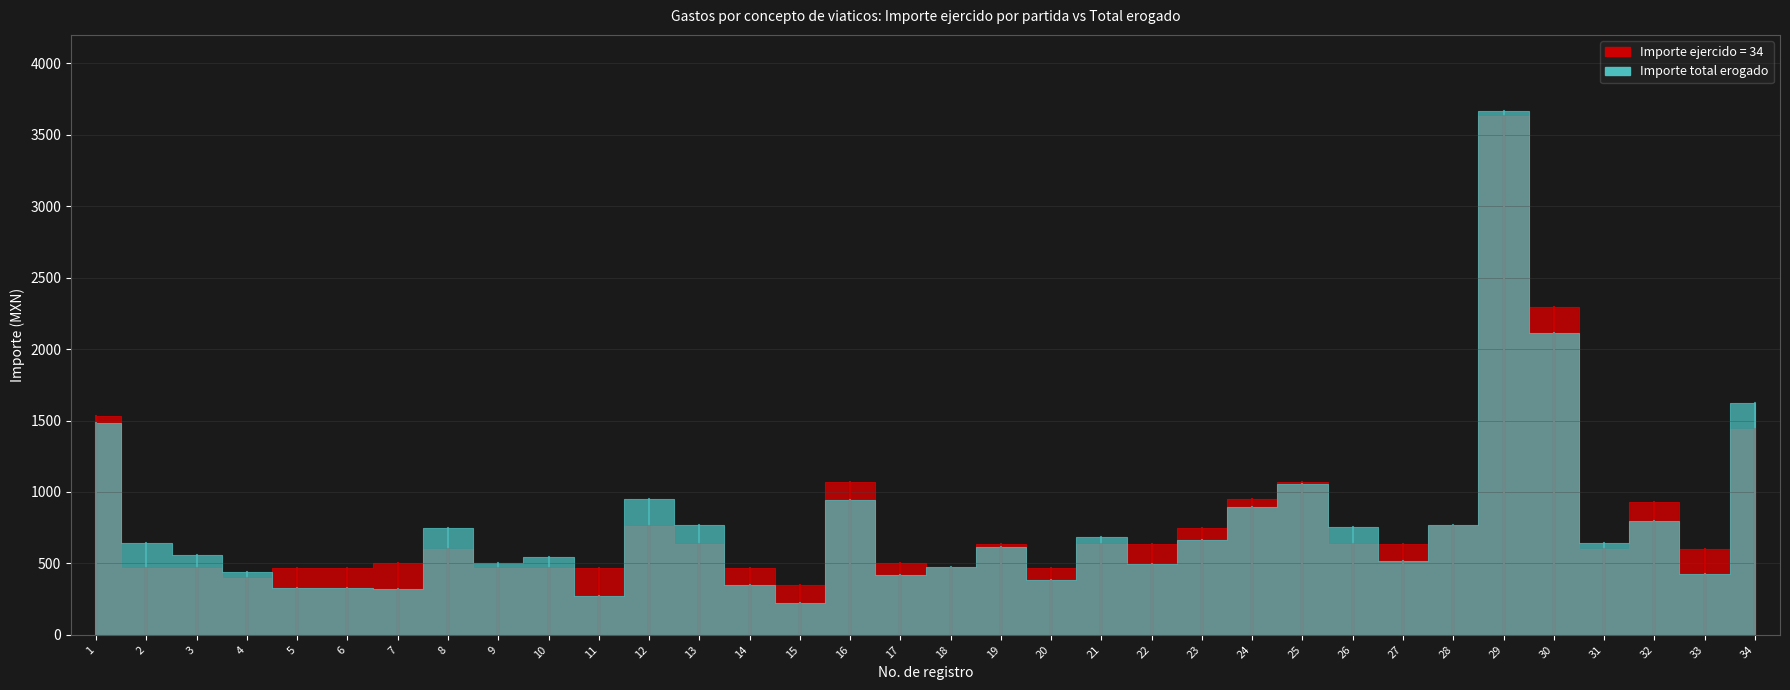

True or false: Importe ejercido por partida and Importe total erogado intersect in this chart.

False